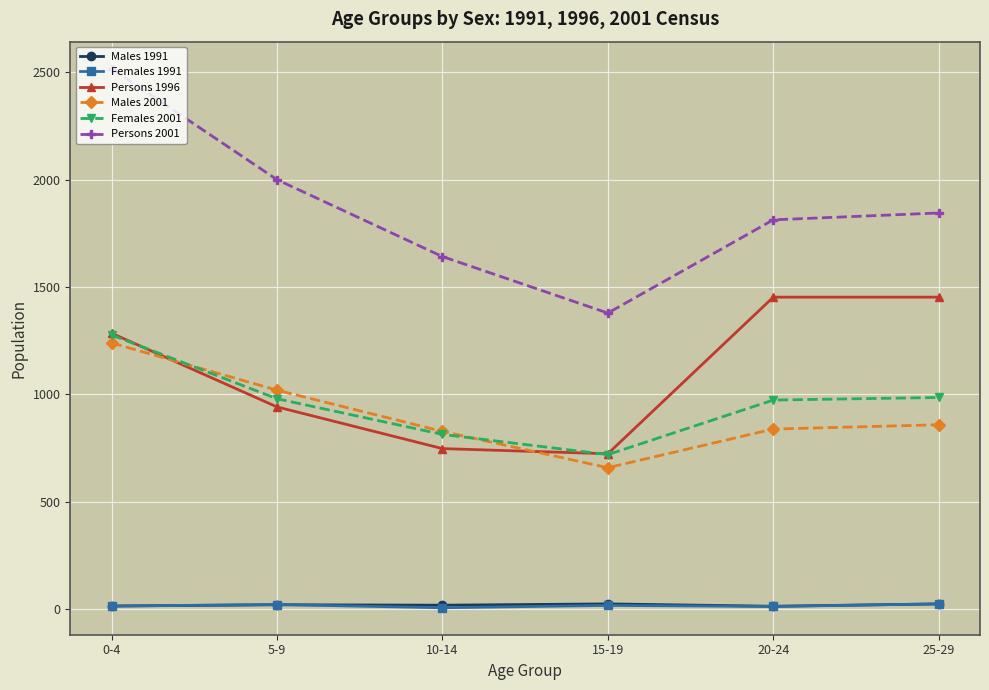

What is the sum of all Persons 2001 values?

11196